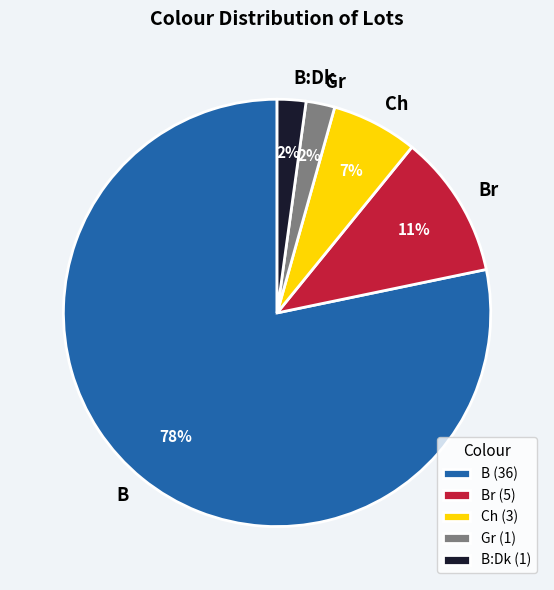

Is the sum of Ch and B:Dk greater than half?

No